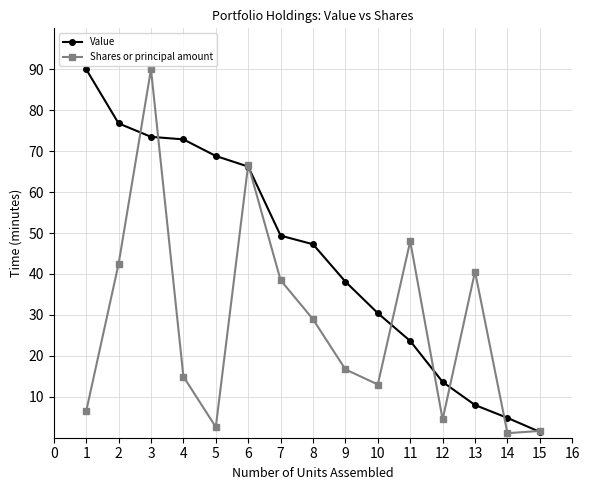

Where is the first local maximum for Shares or principal amount?

3